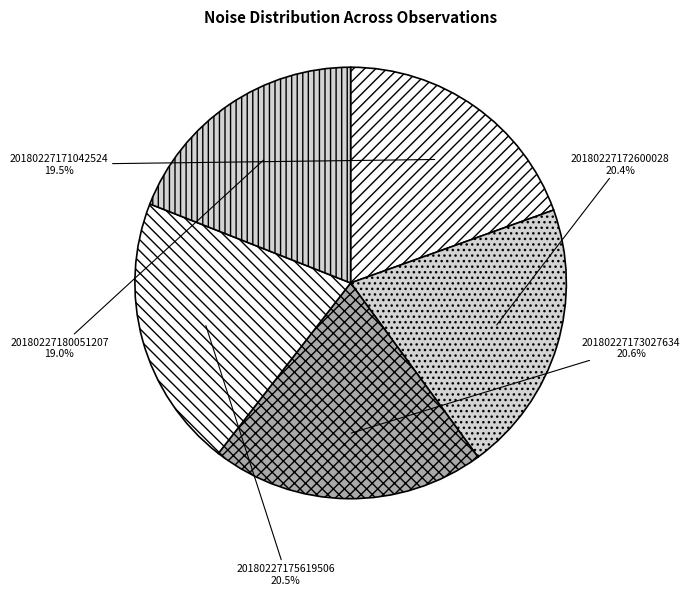

To the nearest percent, what percentage of the pie is 20180227180051207?

19%